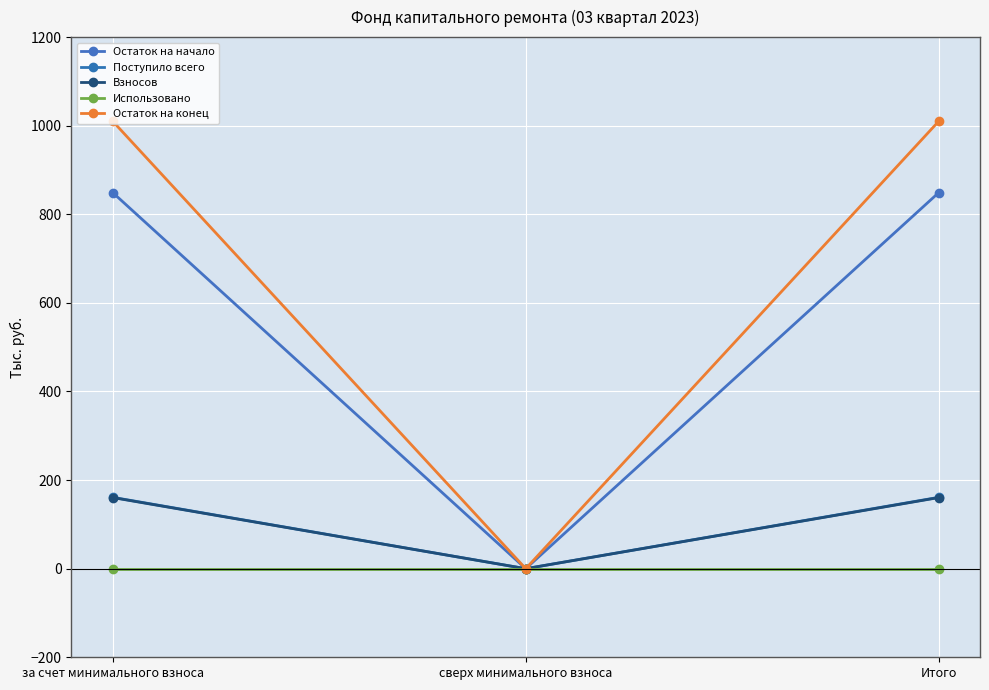

What position from the left is за счет минимального взноса?

1